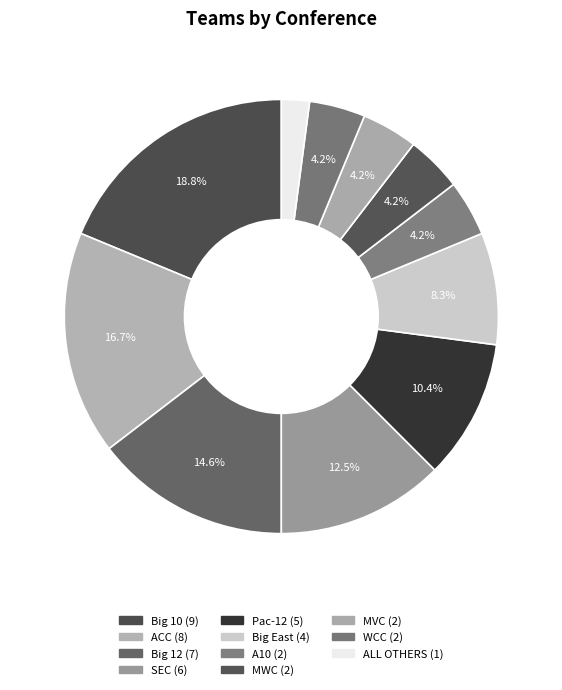

To the nearest percent, what is the difference between the largest and smallest slice percentages?

17%